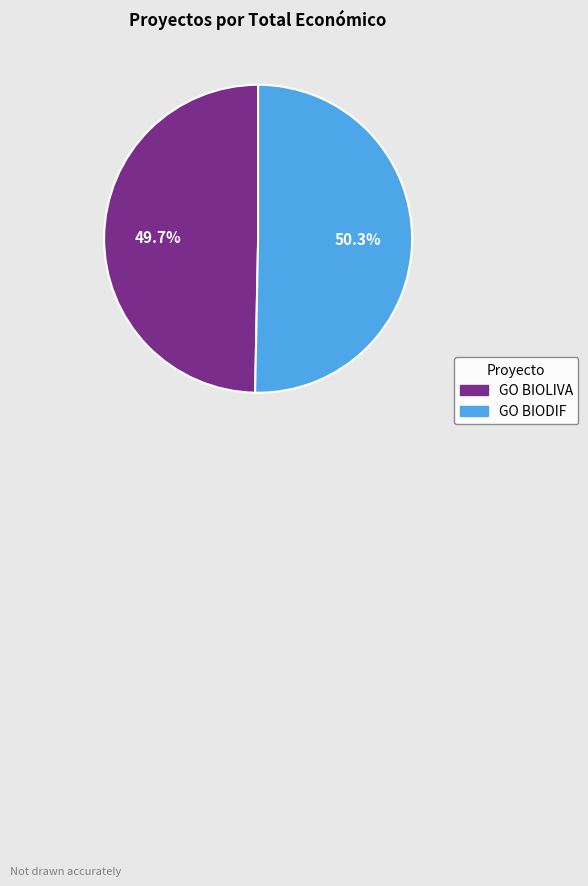

What is the total percentage of GO BIODIF and GO BIOLIVA?

100.0%